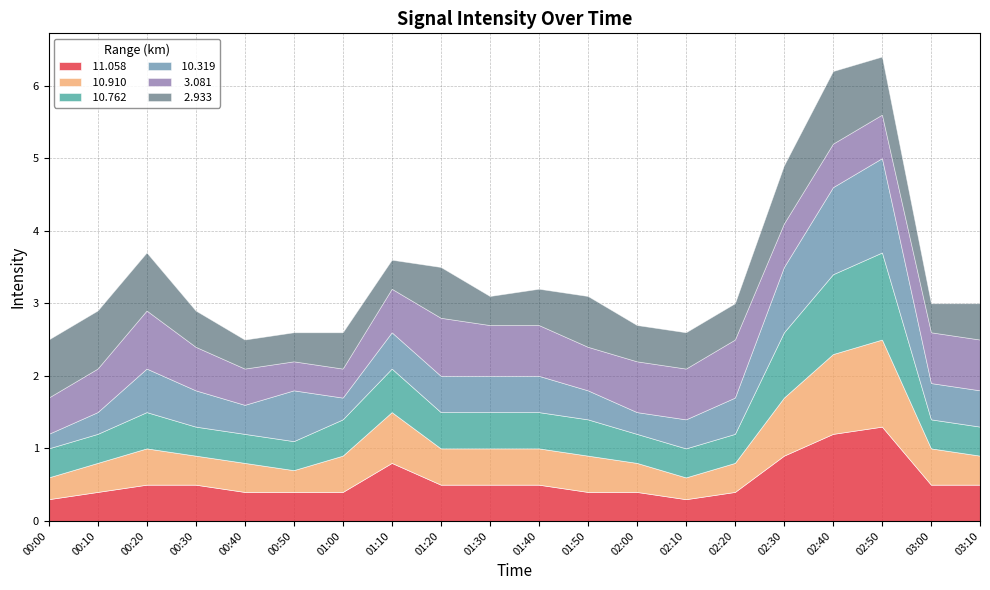

What is the average value of the   3.081 series?

0.6